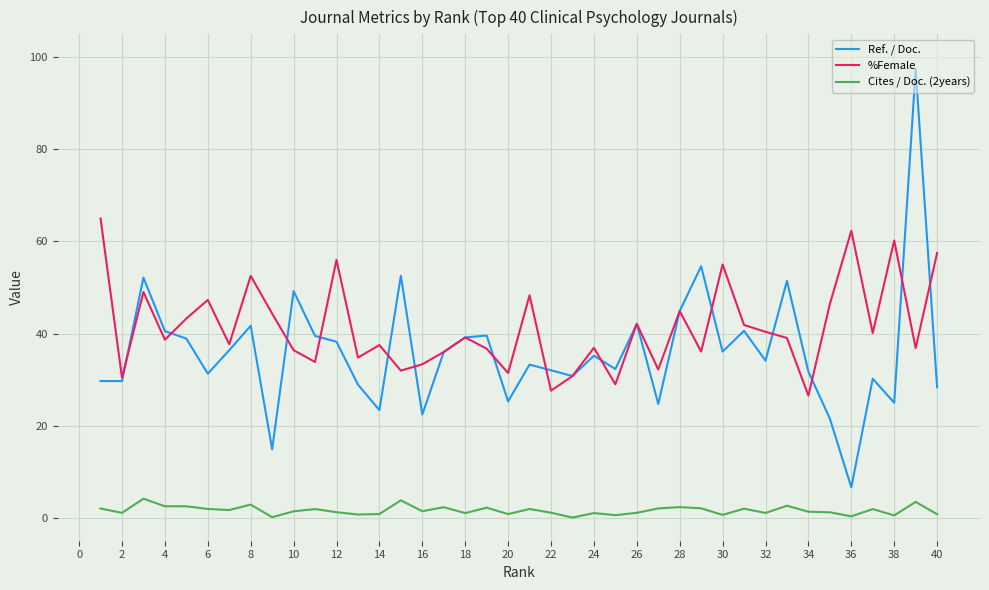

Which series has the largest total across all categories?

%Female